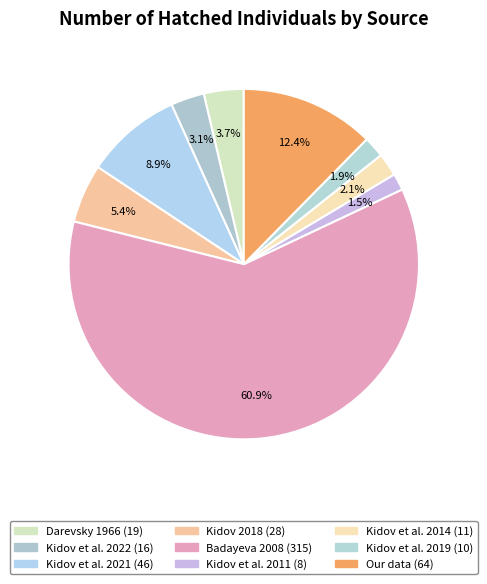

Count the number of slices in the pie.

9